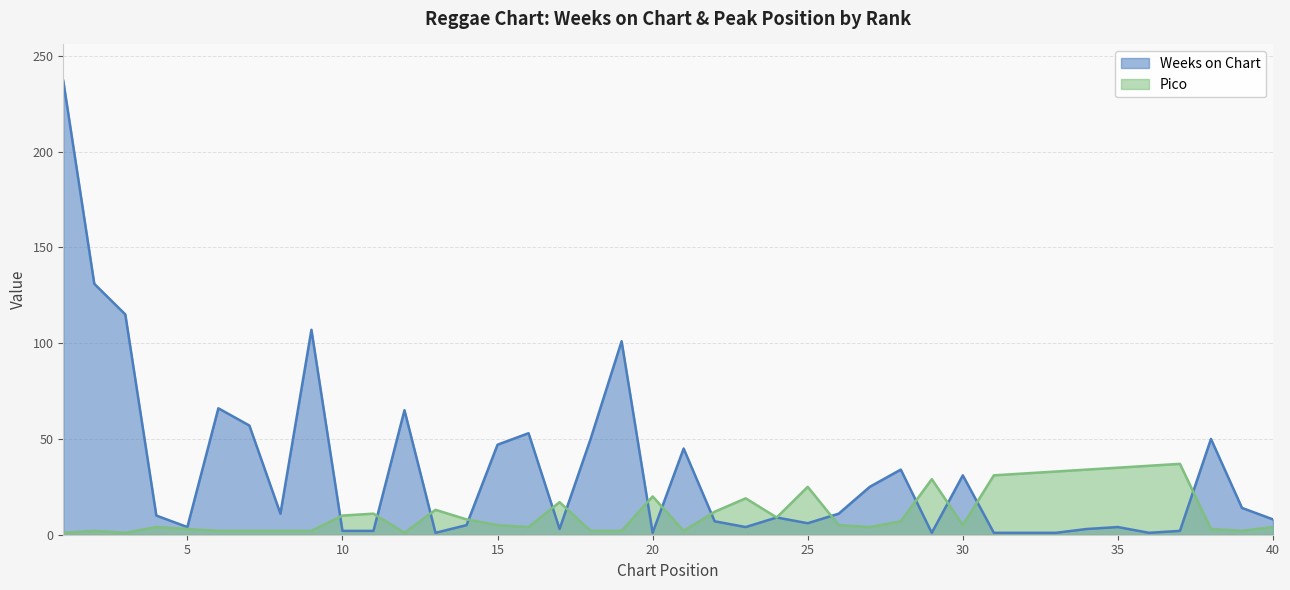

At which label is Weeks on Chart closest to 119?

3